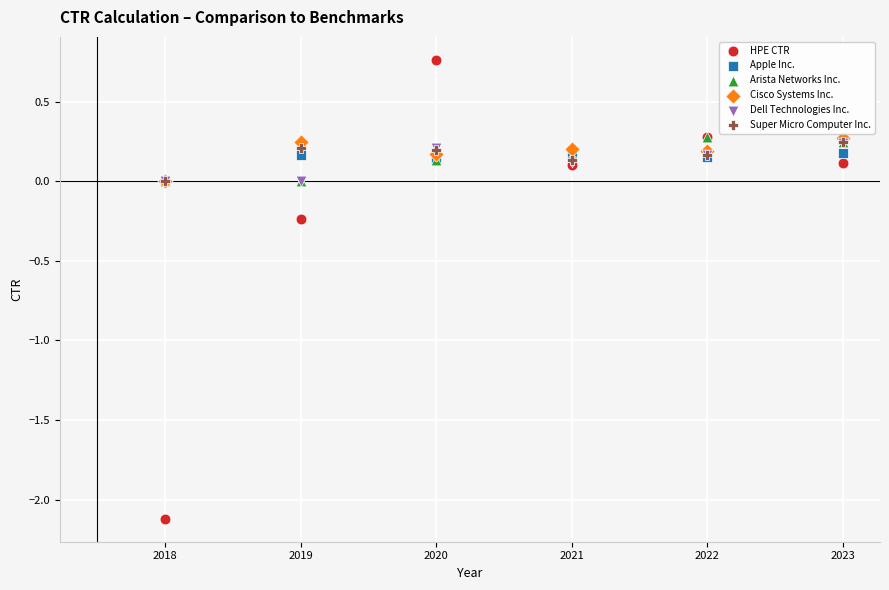

Which series has the largest Y range (max minus min)?

HPE CTR